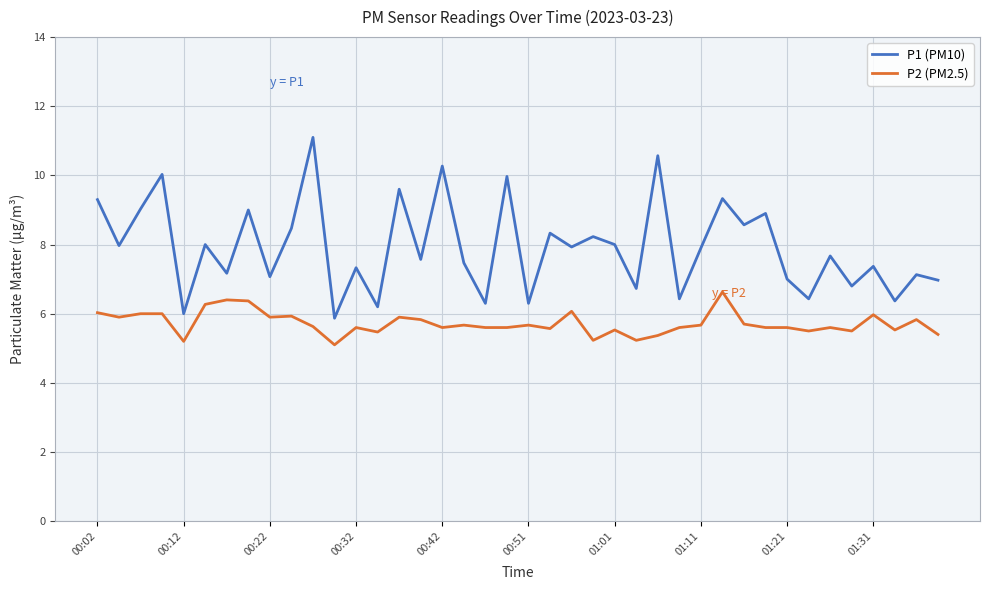

Which series has the largest total across all categories?

P1 (PM10)